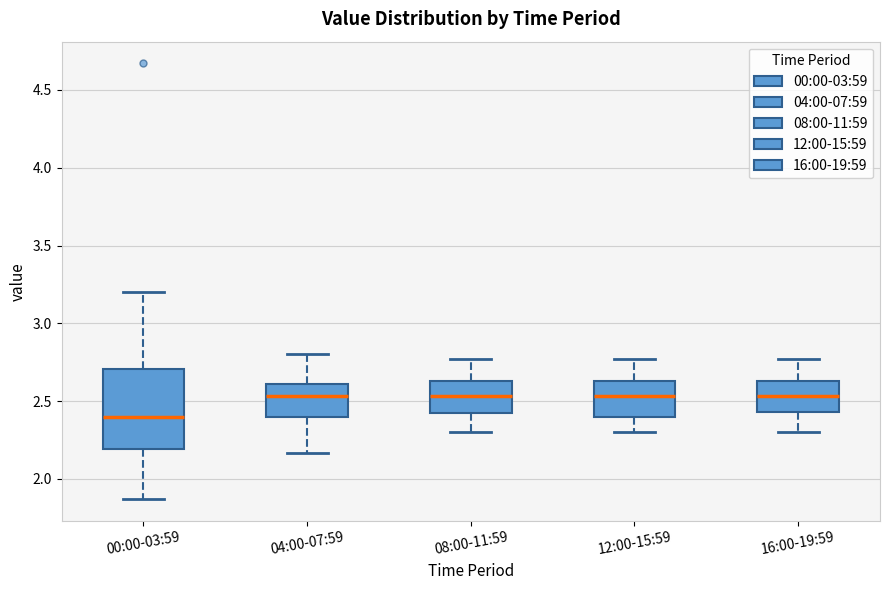

Reading left to right, read every box against the y-axis: the position of its median line, the range the box covers, and the ends of its whiskers. The values are not printed on the chart, so give them approximately, as read against the axis.

00:00-03:59: median 2.40, box 2.20 to 2.70, whiskers 1.85 to 3.20
04:00-07:59: median 2.55, box 2.40 to 2.60, whiskers 2.15 to 2.80
08:00-11:59: median 2.55, box 2.40 to 2.65, whiskers 2.30 to 2.75
12:00-15:59: median 2.55, box 2.40 to 2.65, whiskers 2.30 to 2.75
16:00-19:59: median 2.55, box 2.45 to 2.65, whiskers 2.30 to 2.75